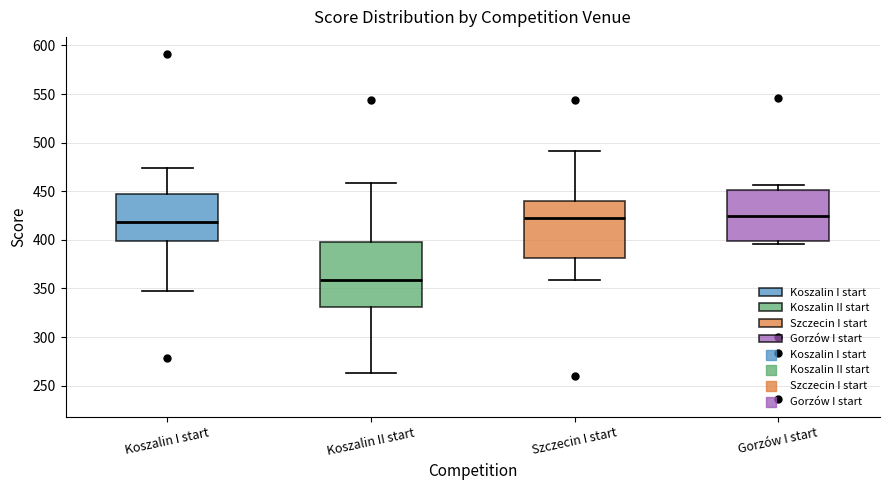

Reading left to right, read every box against the y-axis: the position of its median line, the range the box covers, and the ends of its whiskers. The values are not printed on the chart, so give them approximately, as read against the axis.

Koszalin I start: median 420, box 400 to 445, whiskers 345 to 475
Koszalin II start: median 360, box 330 to 400, whiskers 265 to 460
Szczecin I start: median 420, box 380 to 440, whiskers 360 to 490
Gorzów I start: median 425, box 400 to 450, whiskers 395 to 455